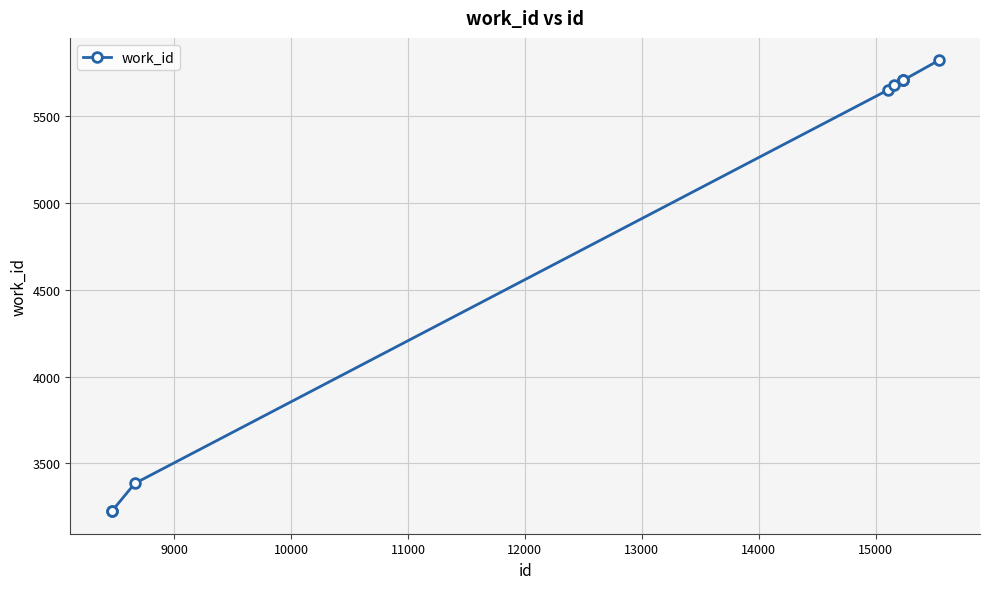

True or false: the data has more than 1 interior local peaks.

False